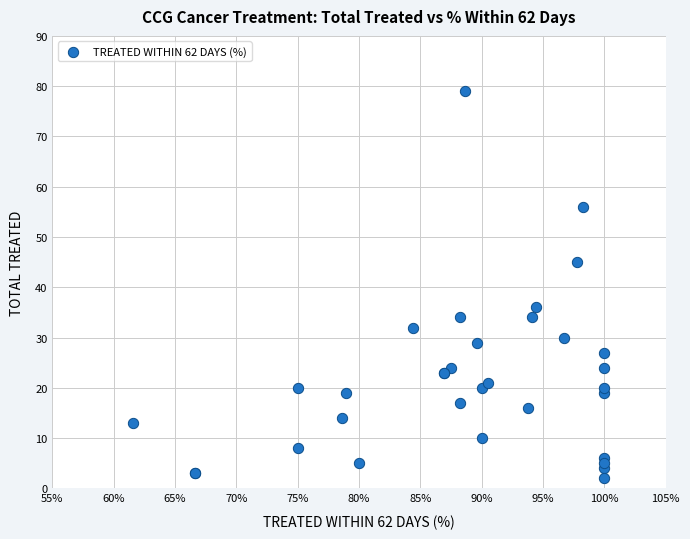

What Y value in the scatter plot is closest to 40?

36